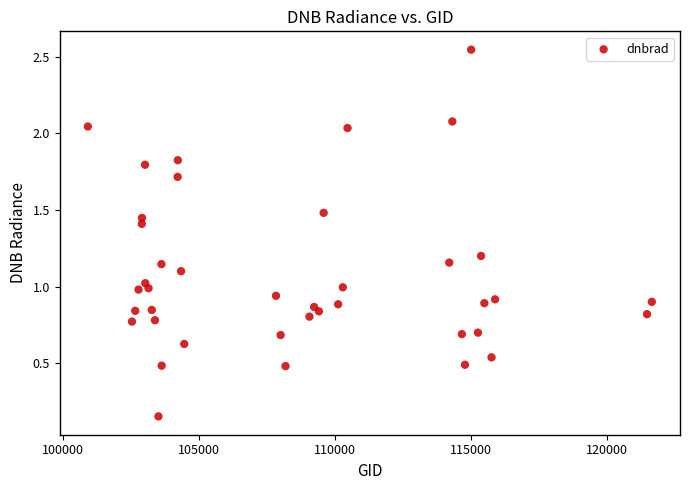

What is the range of Y values (max minus min)?

2.4